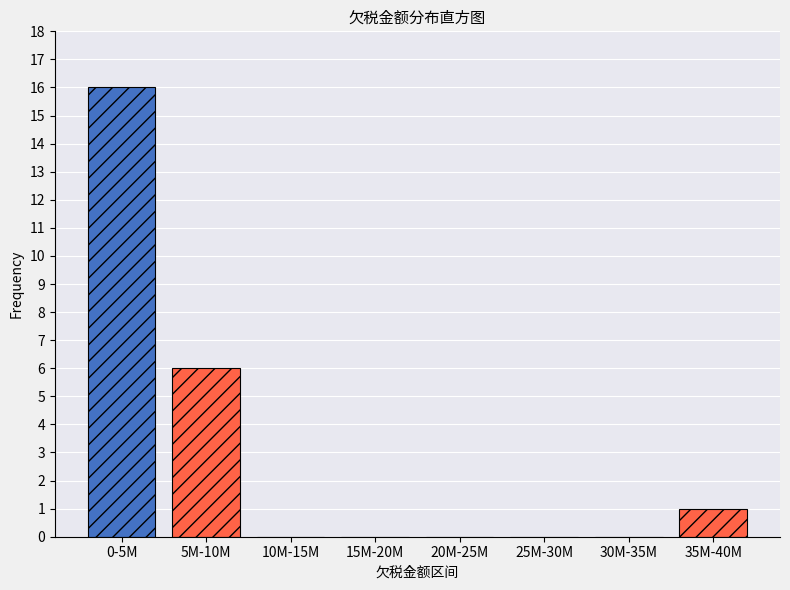

Reading right to left, what are all the values shown in this chart?

35M-40M=1	30M-35M=0	25M-30M=0	20M-25M=0	15M-20M=0	10M-15M=0	5M-10M=6	0-5M=16